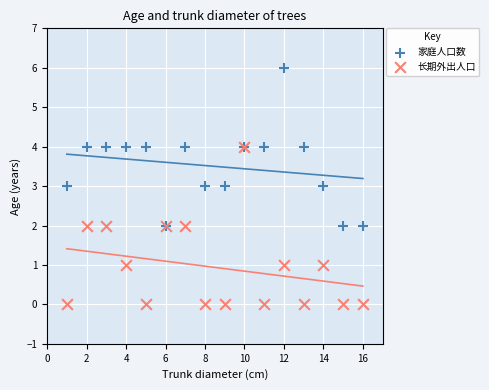

What are all the series names shown in the legend?

家庭人口数, 长期外出人口